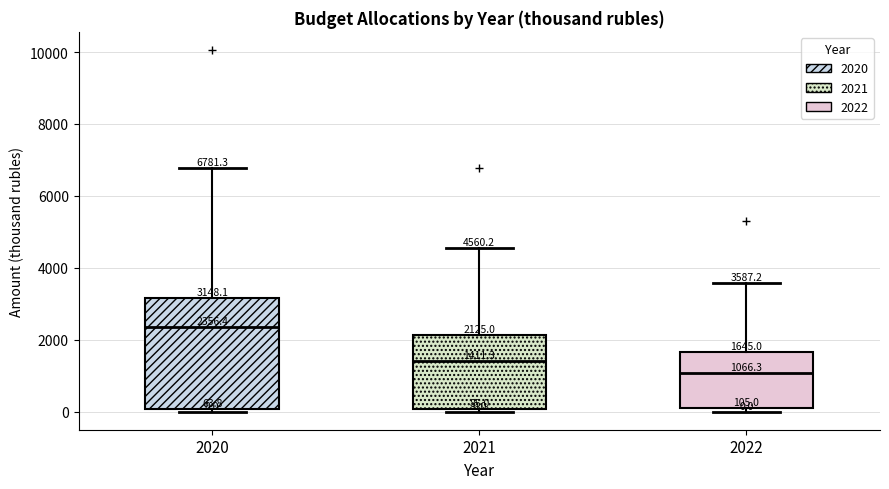

Which box's median line is the highest?

2020